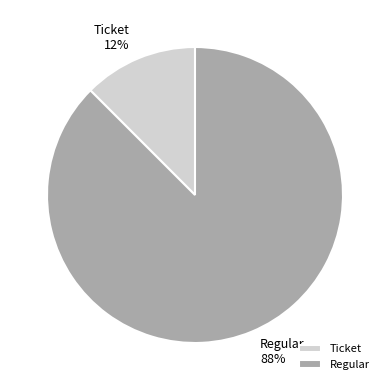

What is the smallest slice in the pie chart?

Ticket